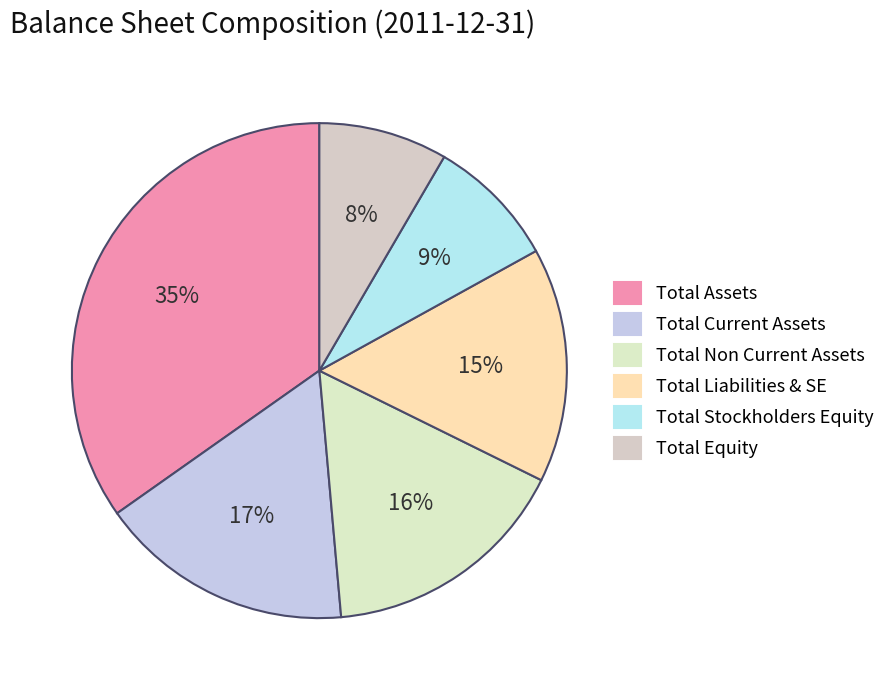

How many segments does this pie chart have?

6